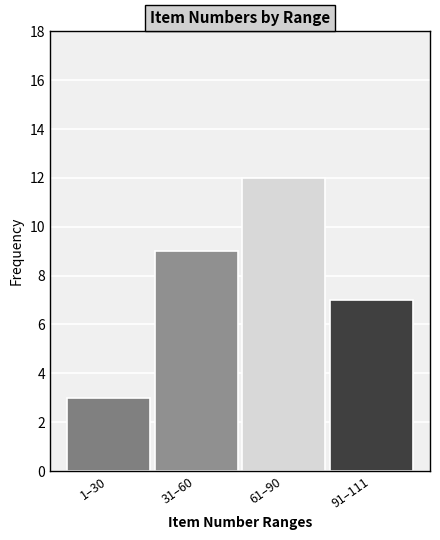

Reading left to right, extract all data points from this chart.

1–30=3	31–60=9	61–90=12	91–111=7